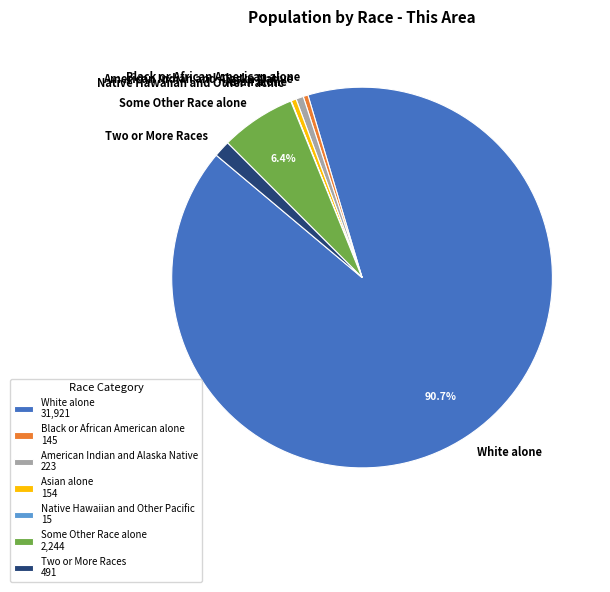

The Some Other Race alone slice represents 1% of the pie. True or false?

False